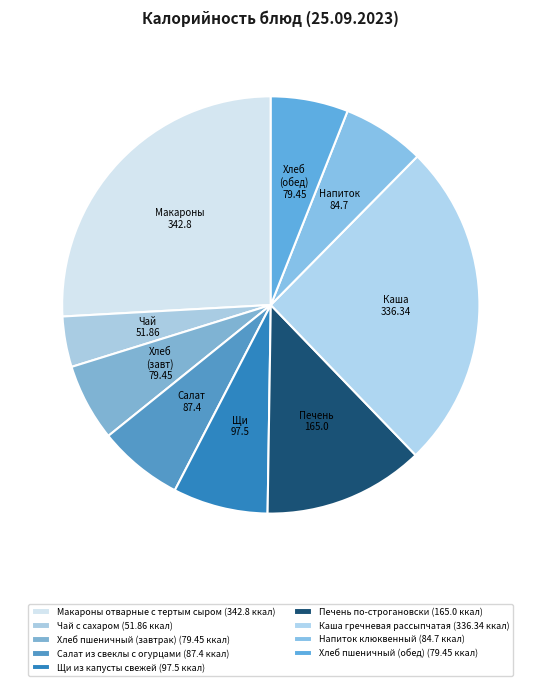

Count the number of slices in the pie.

9